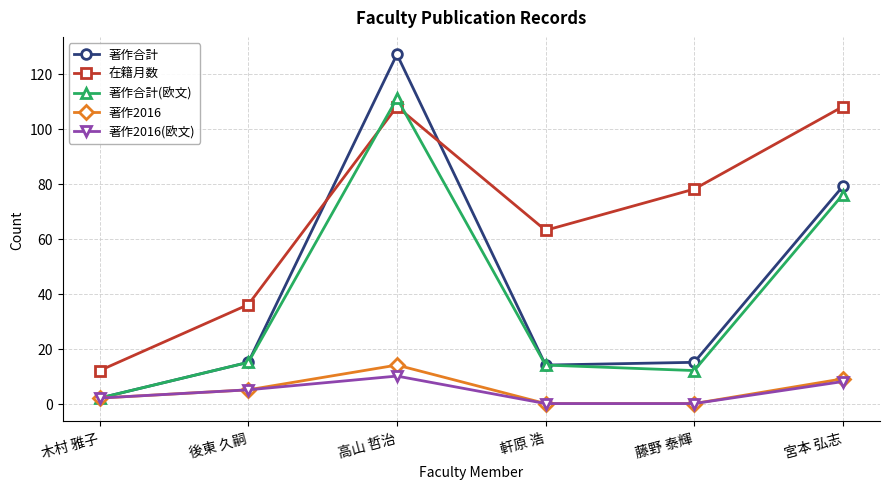

Is this an area chart (filled region under the line)?

No